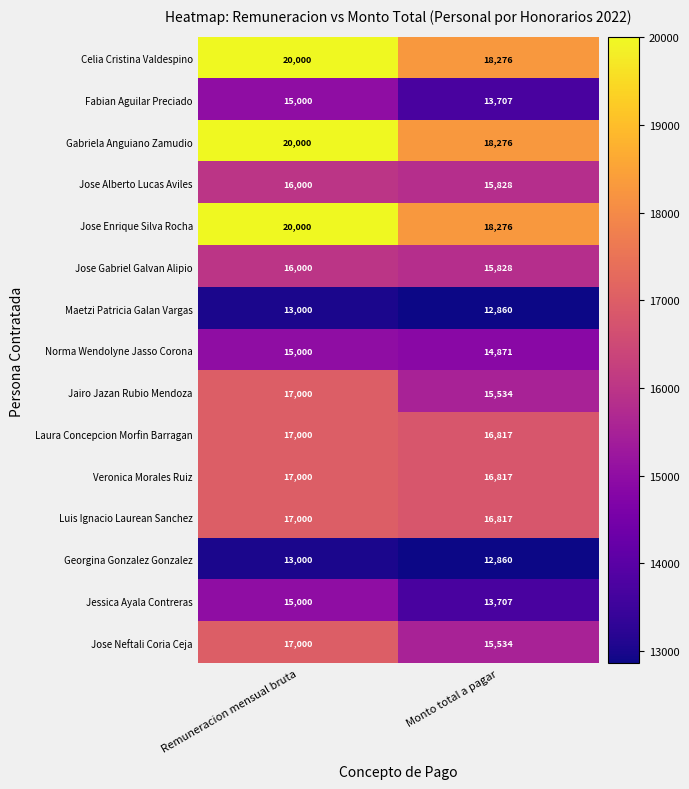

How many distinct data groups are displayed?

15